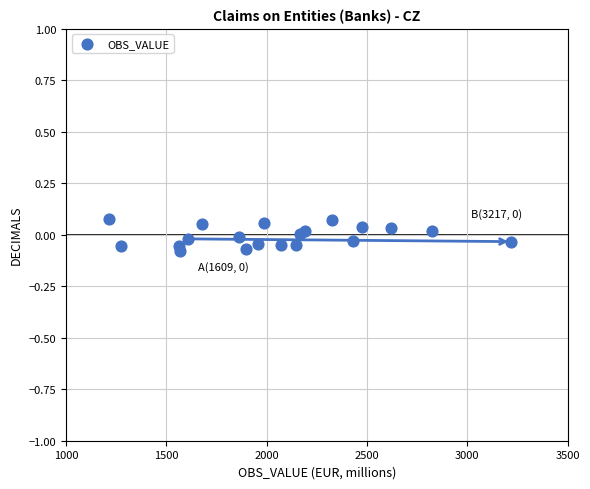

What is the range of X values (max minus min)?

2001.6